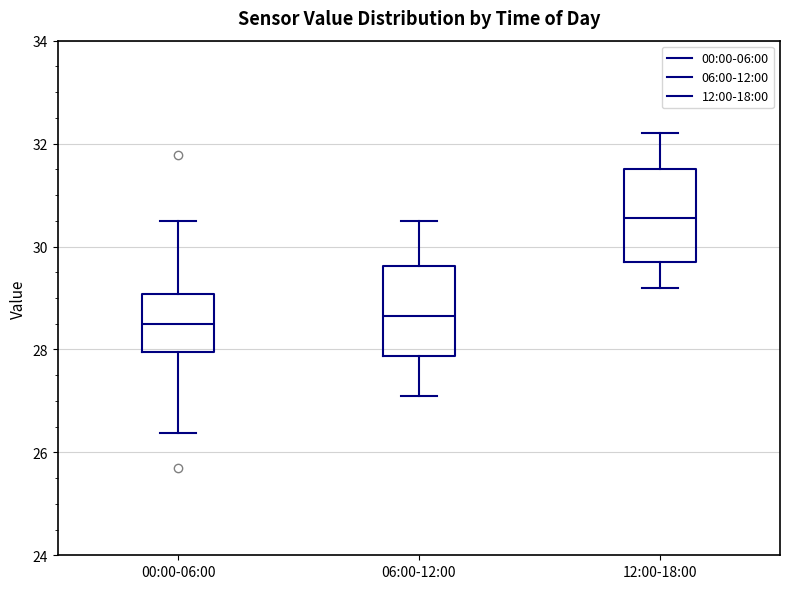

Reading left to right, transcribe this box plot: for each box, give where its median line is, the range the box spans, and where its two whiskers end, as read against the y-axis. The values are not printed on the chart, so give them approximately, as read against the axis.

00:00-06:00: median 28.6, box 28.0 to 29.0, whiskers 26.4 to 30.6
06:00-12:00: median 28.6, box 27.8 to 29.6, whiskers 27.2 to 30.6
12:00-18:00: median 30.6, box 29.8 to 31.6, whiskers 29.2 to 32.2